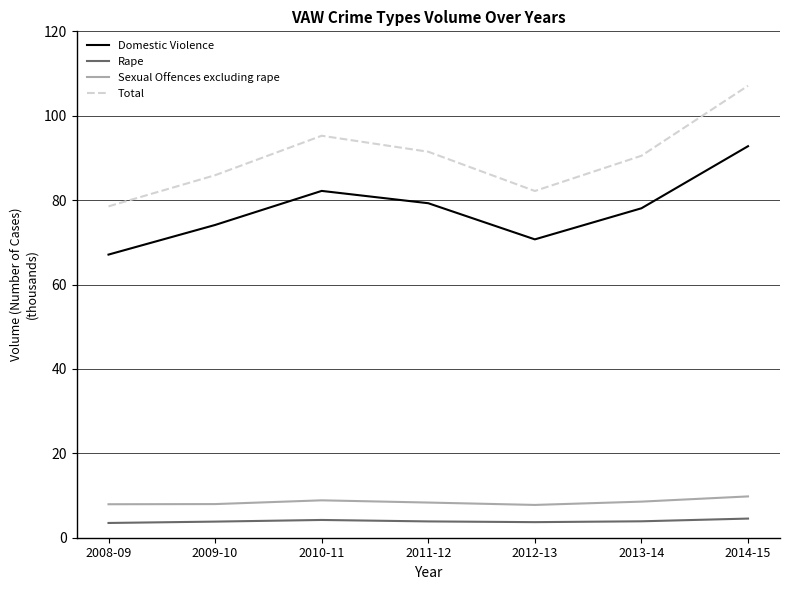

What value does the Domestic Violence series have at 2013-14?

78.1